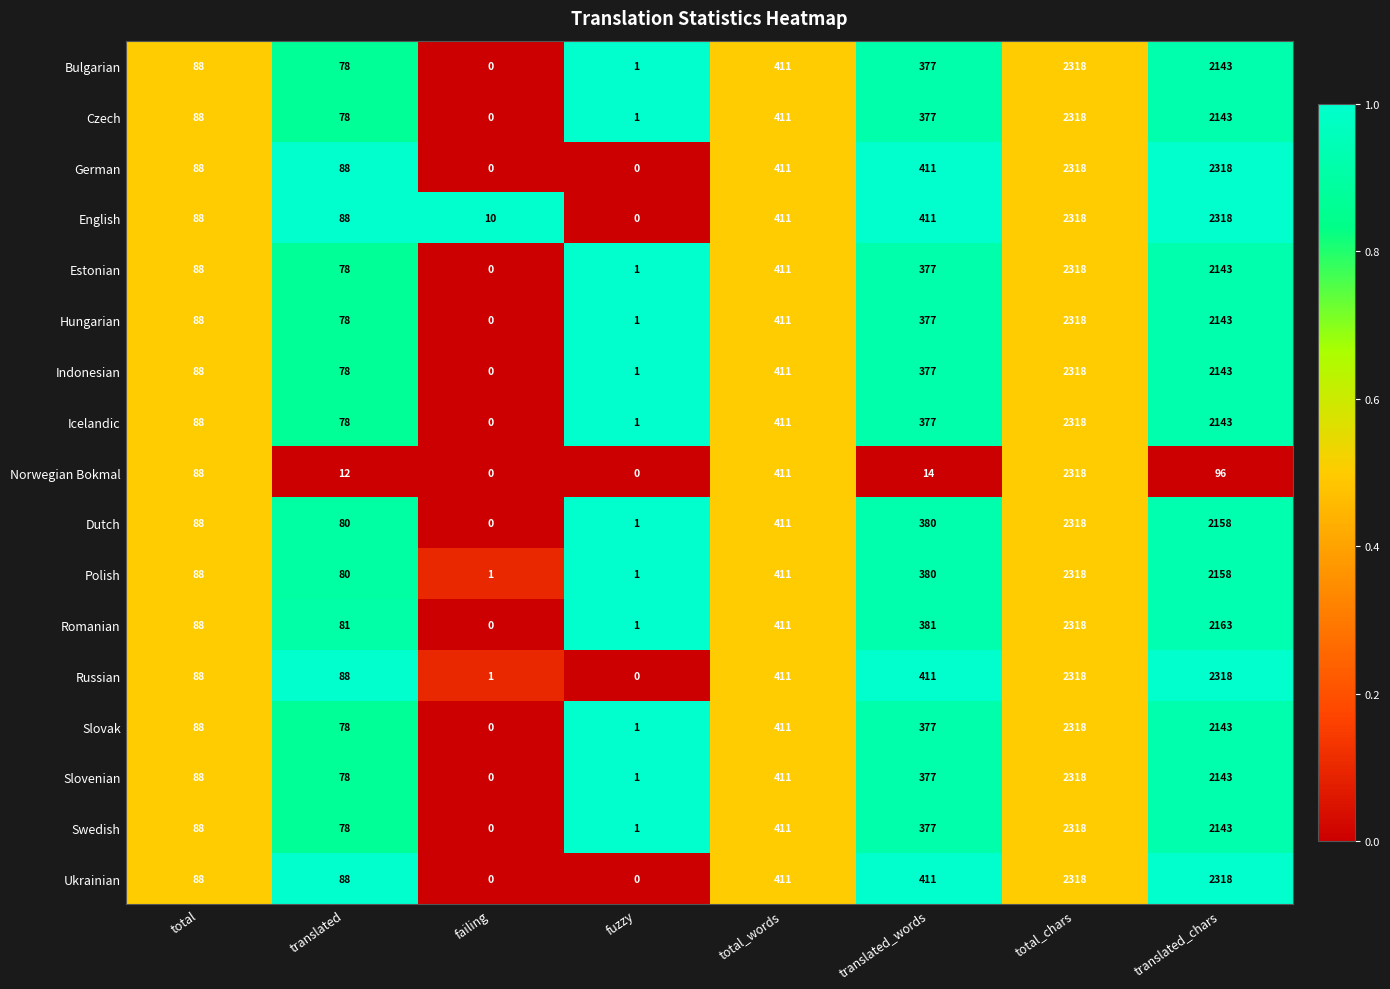

Rank the categories by Dutch value from highest to lowest.

total_chars, translated_chars, total_words, translated_words, total, translated, fuzzy, failing